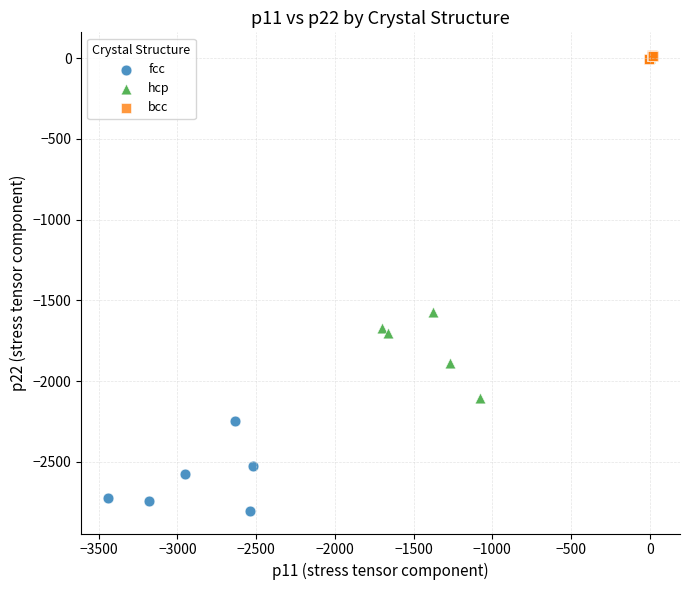

Which series reaches the minimum Y coordinate?

fcc